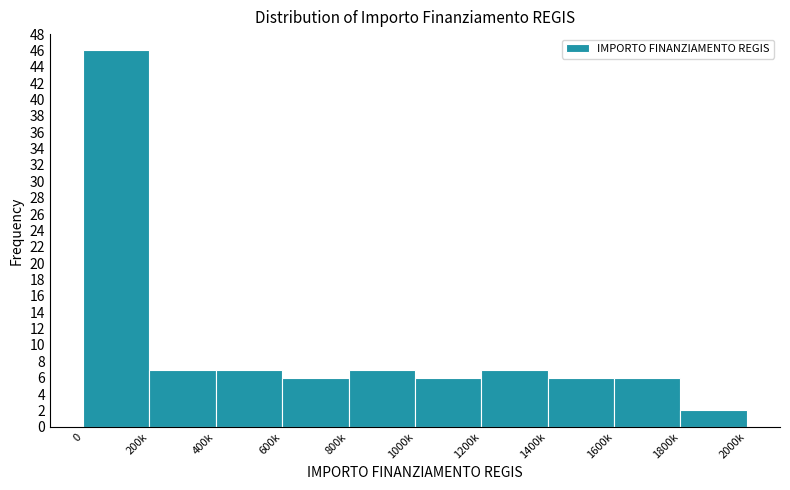

Reading left to right, extract all data points from this chart.

0=46	200k=7	400k=7	600k=6	800k=7	1000k=6	1200k=7	1400k=6	1600k=6	1800k=2